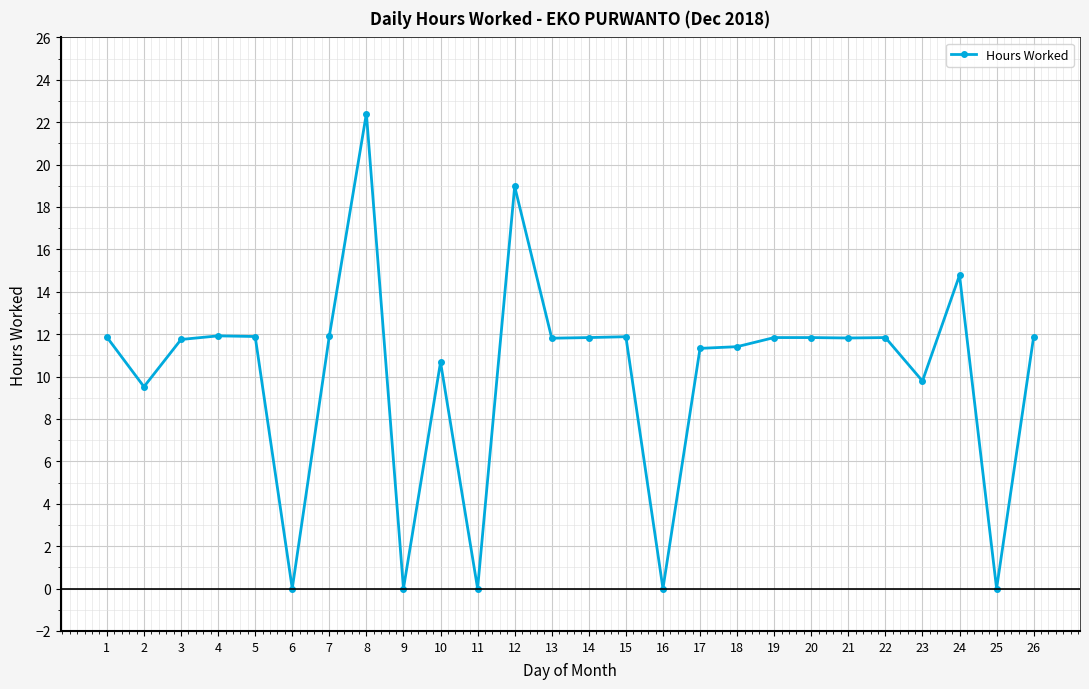

What is the ratio of the value at 18 to the value at 4?

1.0